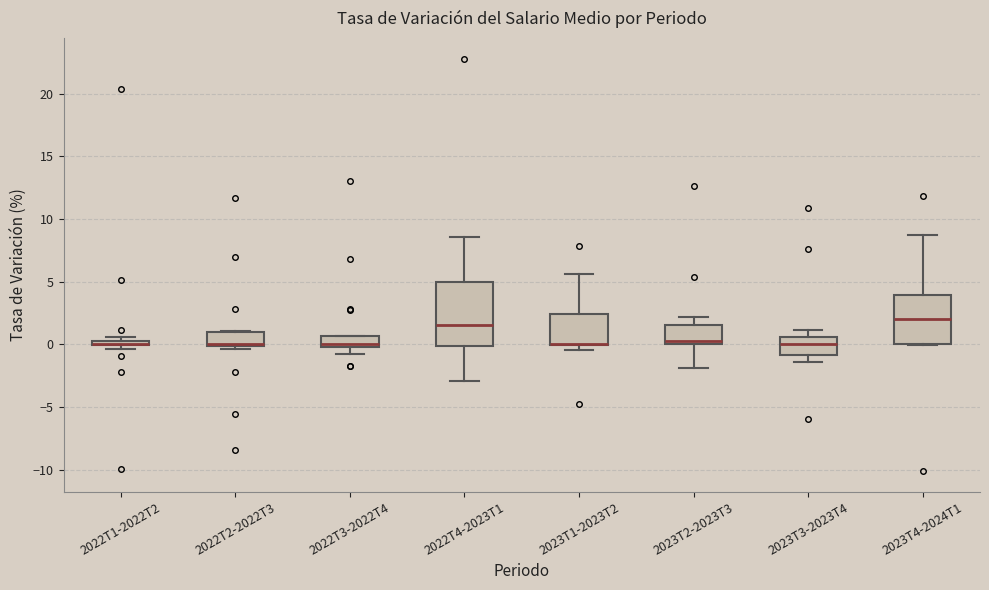

Comparing the boxes themselves (not the whiskers), which one is the tallest?

2022T4-2023T1